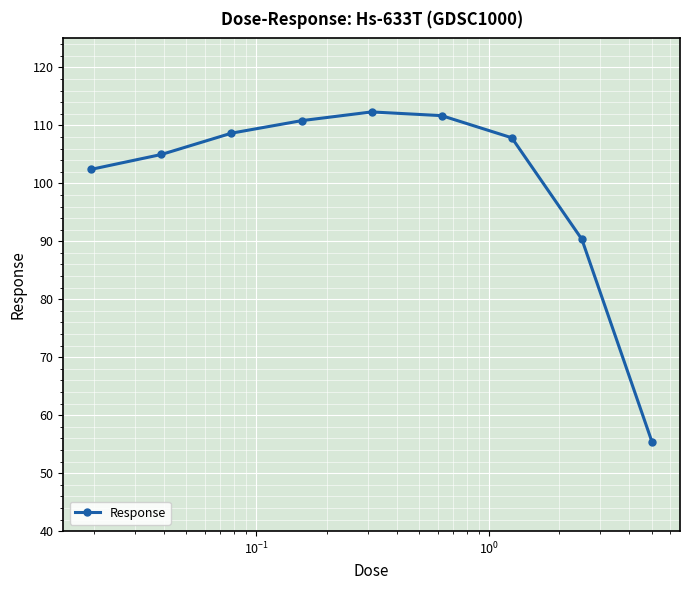

Count the number of categories in the chart.

9